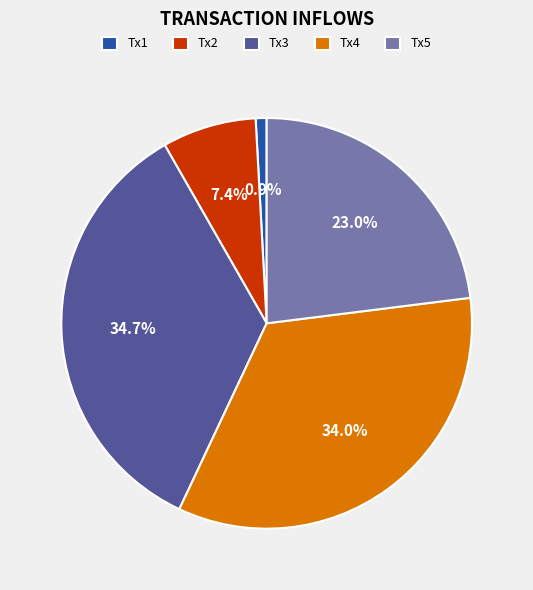

What percentage do Tx5 and Tx4 together represent?

57.0%